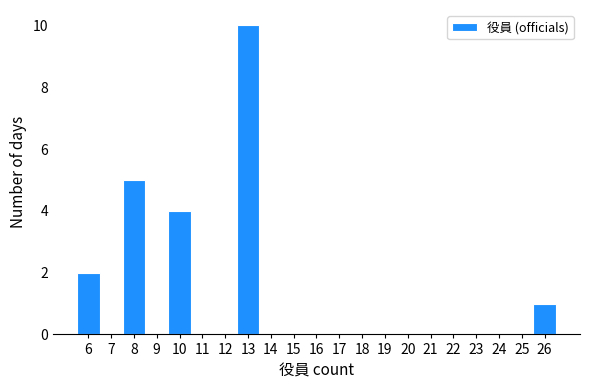

What is the height of the bar covering 5.5 to 6.5 on the x-axis? The values are not printed on the chart, so give them approximately, as read against the axis.

2